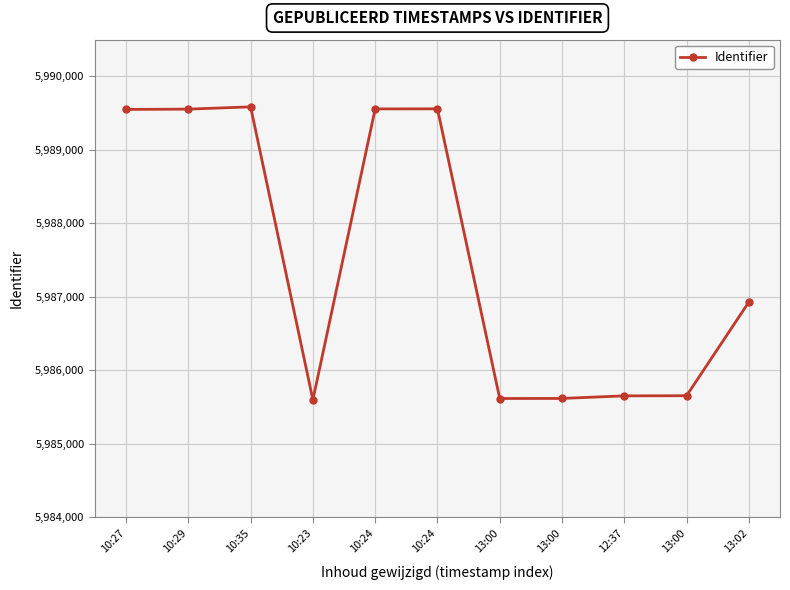

Does the chart have visible grid lines?

Yes